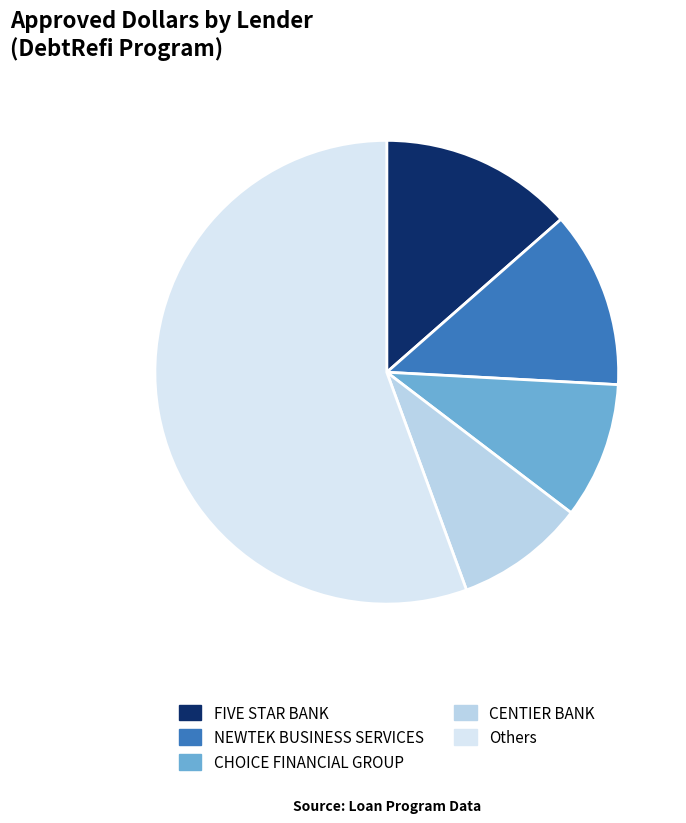

Is it true that Others is 56% of the pie?

True